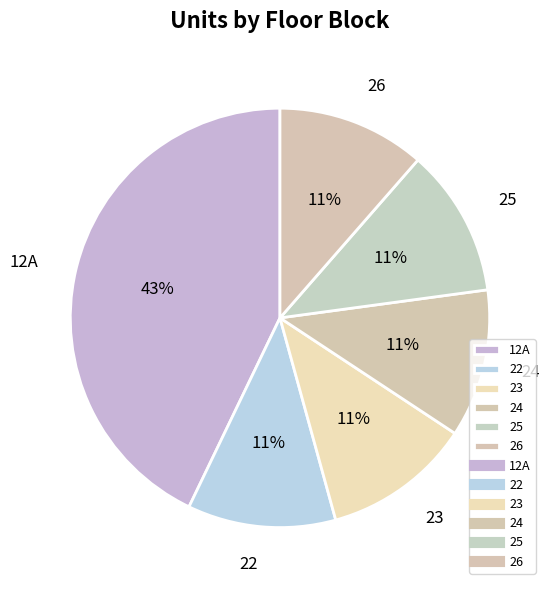

Combined, do 22 and 25 account for over 50%?

No